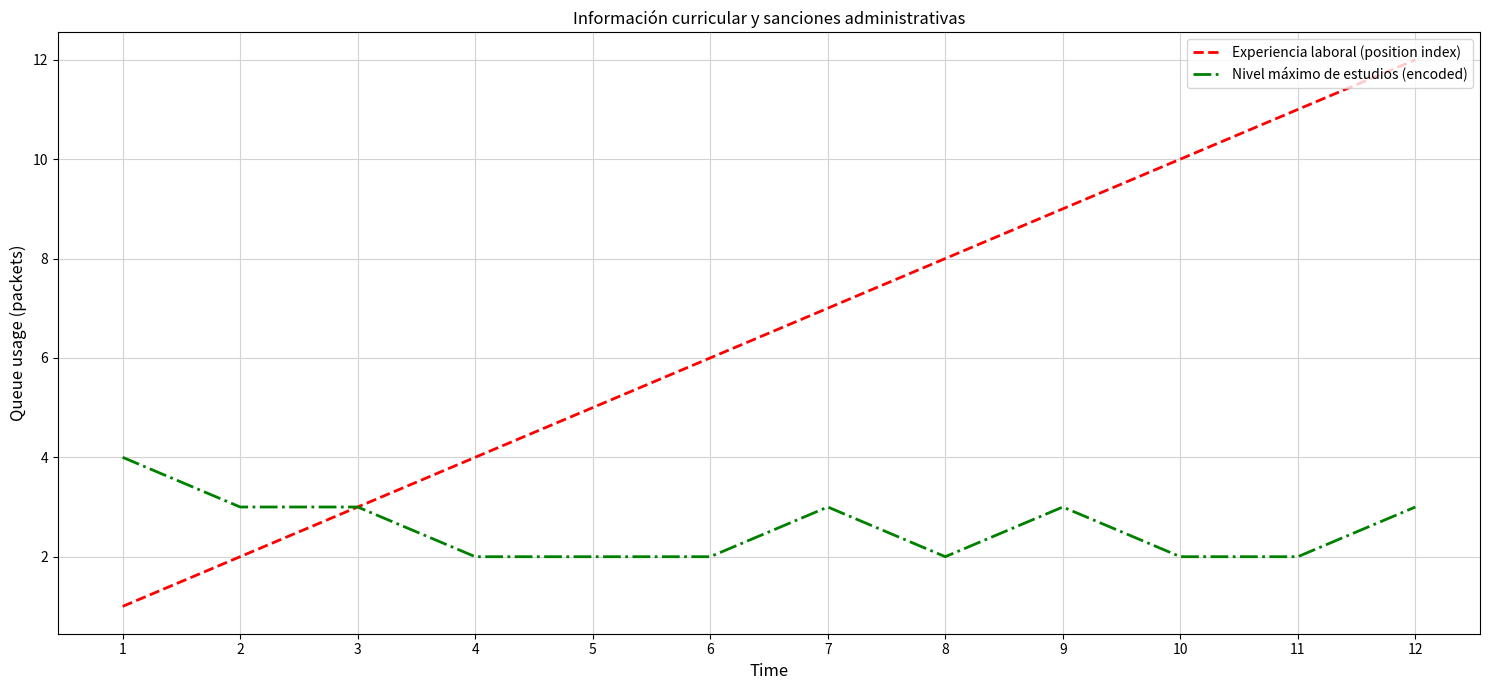

Count the number of data series in this chart.

2